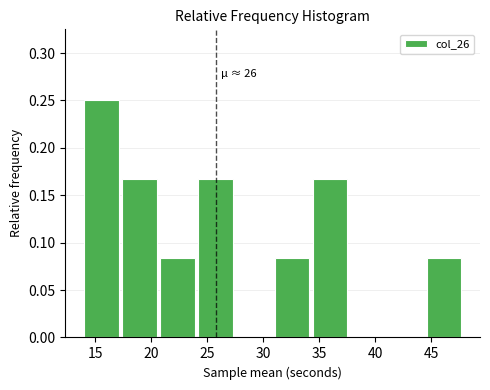

Over which range of the x-axis is the bar tallest?

14.0 to 17.4